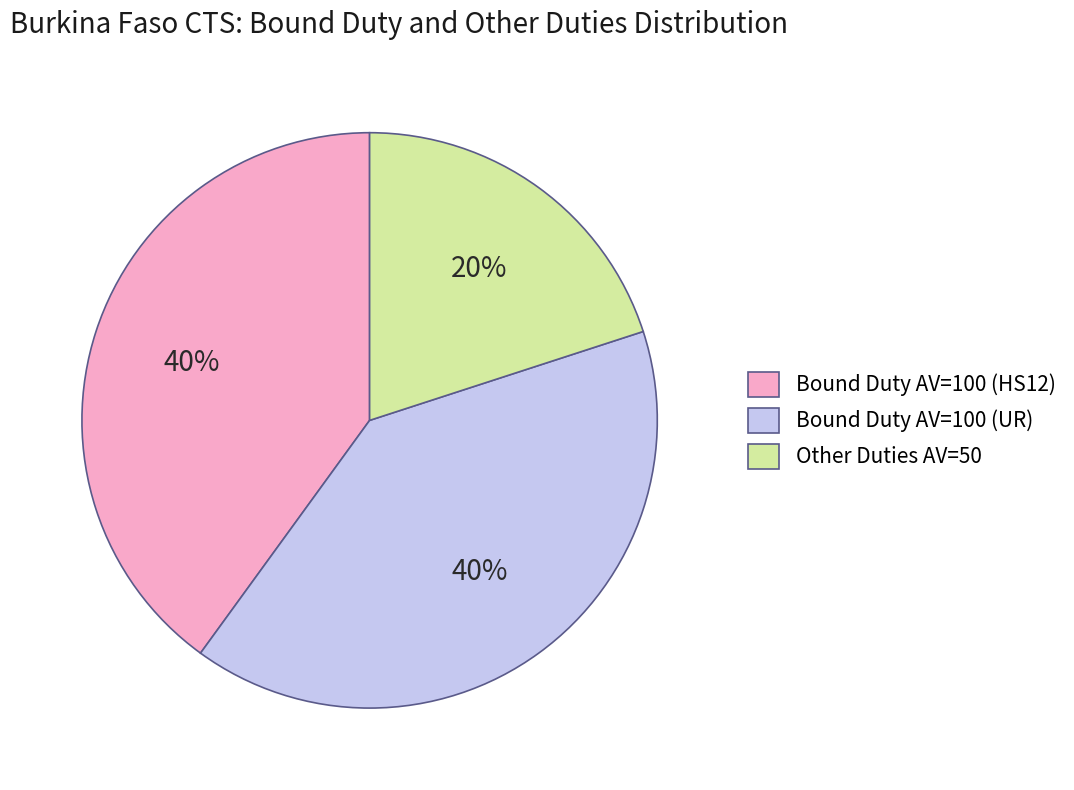

Is Other Duties AV=50 the majority of the pie?

No